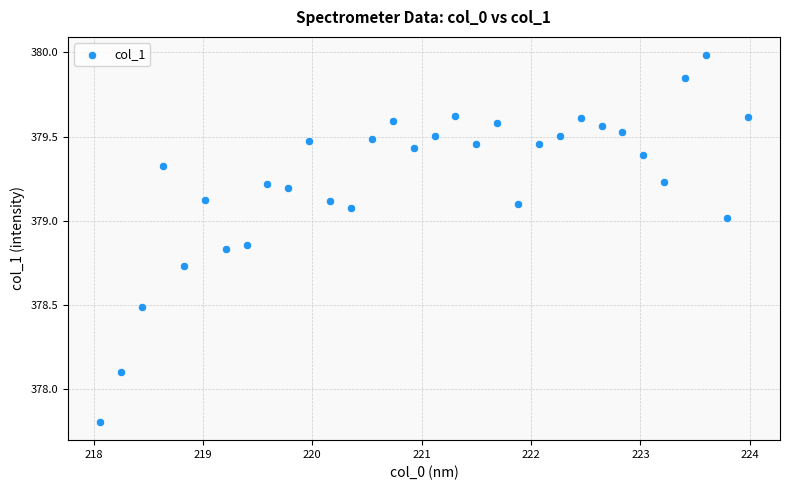

What Y value in the scatter plot is closest to 378?

378.1